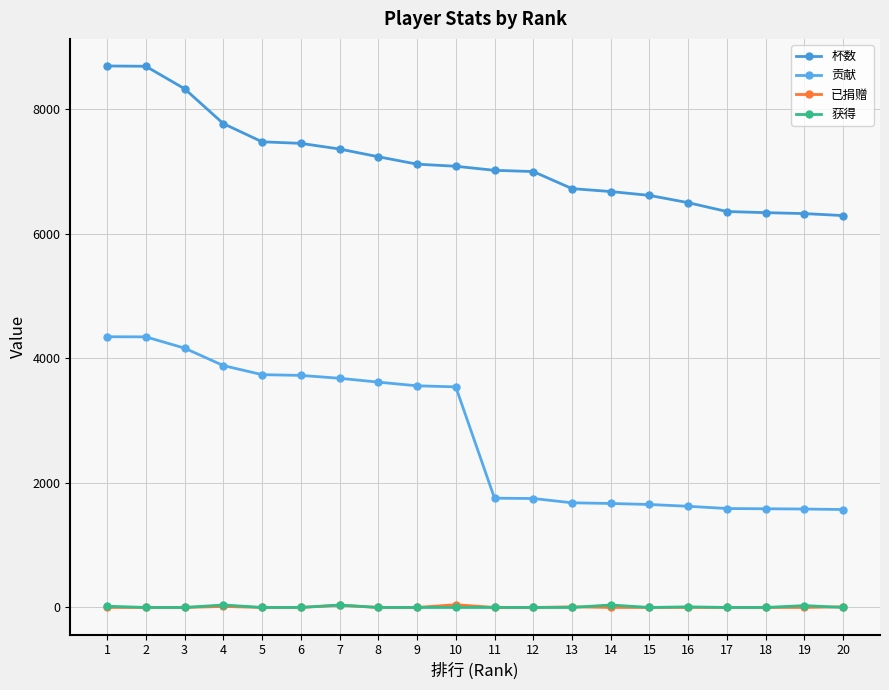

True or false: 杯数 has more than 1 interior local peaks.

False